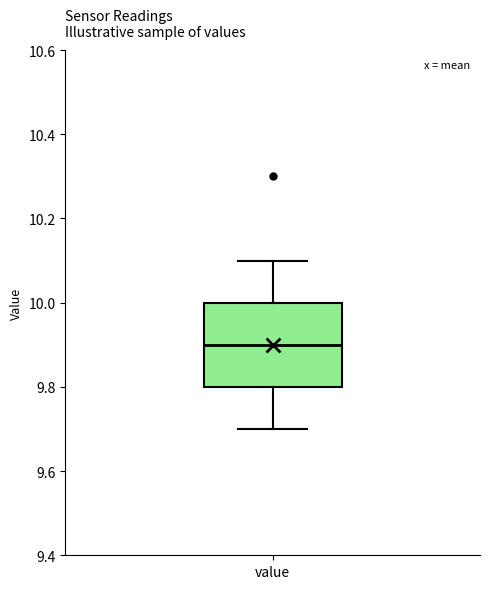

Transcribe this box plot: give where the median line is, the range the box spans, and where the two whiskers end, as read against the y-axis. The values are not printed on the chart, so give them approximately, as read against the axis.

median 9.9, box 9.8 to 10.0, whiskers 9.7 to 10.1